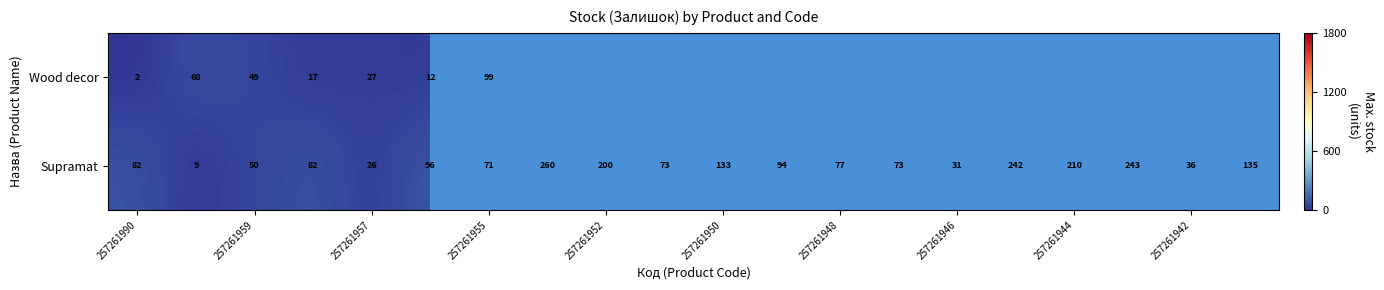

What is the difference between the maximum and minimum values in the Supramat series?

251